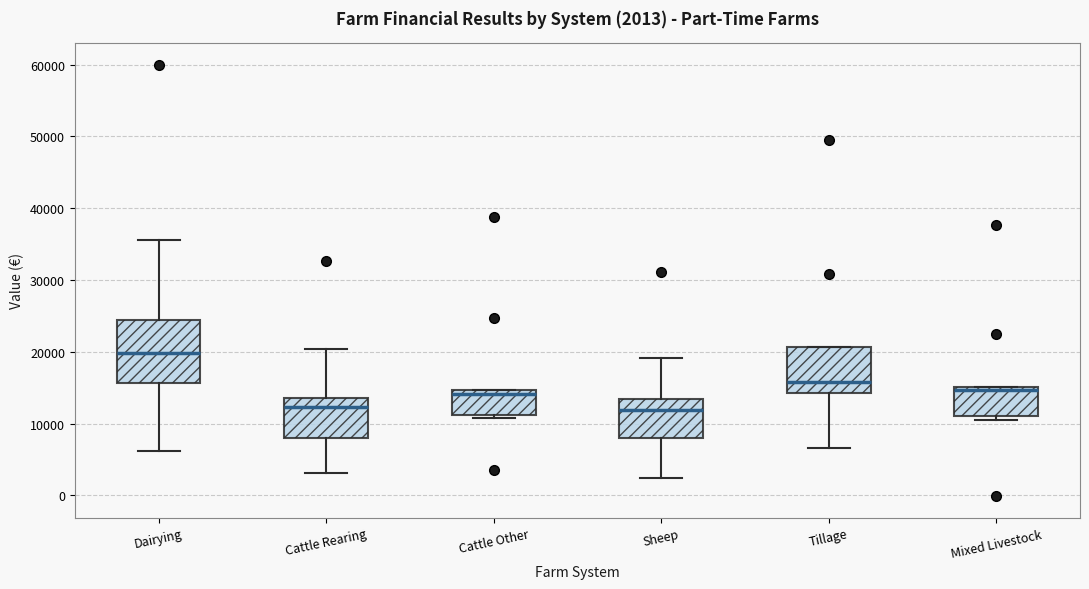

Comparing the boxes themselves (not the whiskers), which one is the tallest?

Dairying